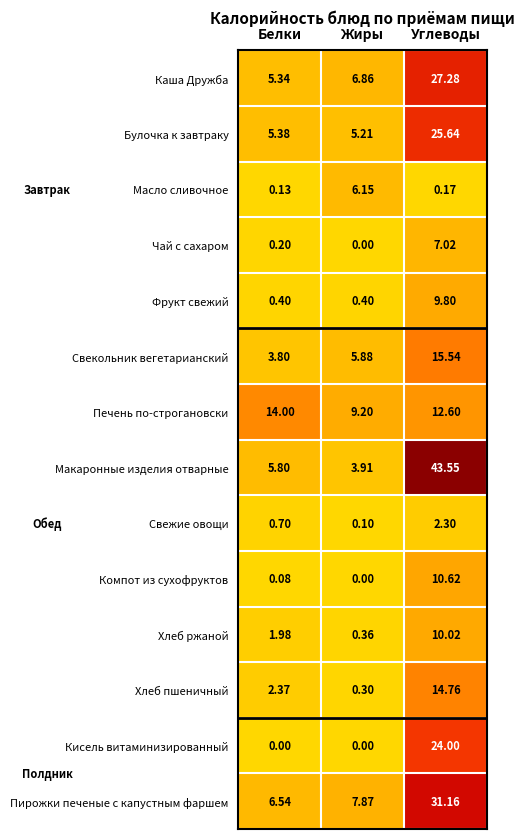

Which series has the largest total across all categories?

Макаронные изделия отварные